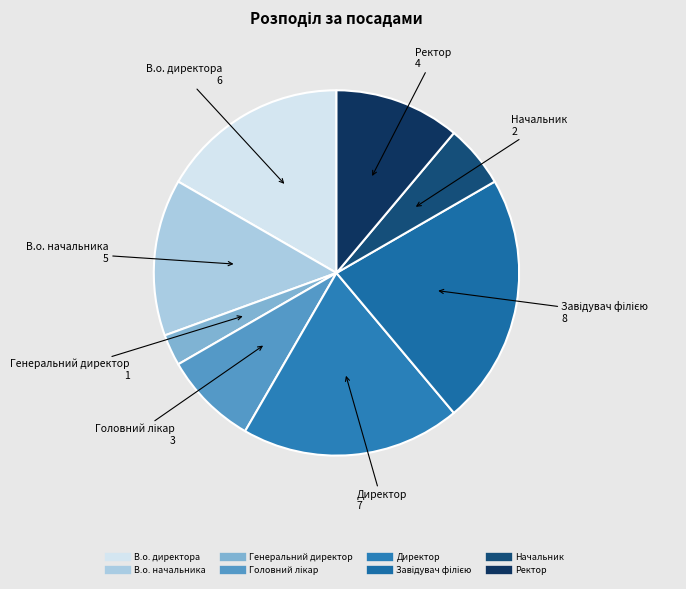

Which has a higher value, Директор or В.о. начальника?

Директор